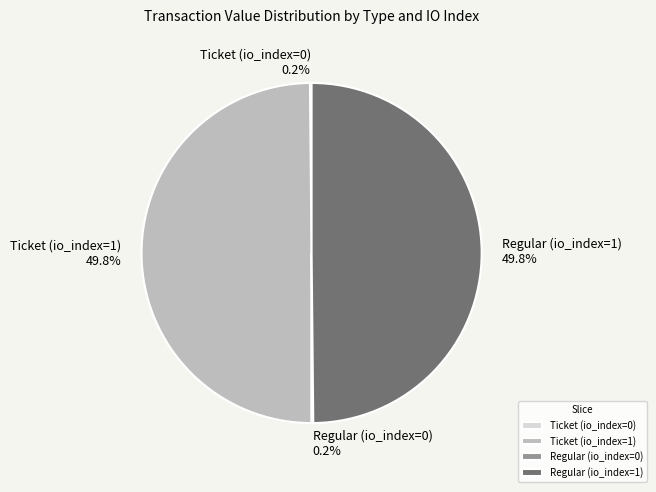

Approximately how many times larger is the value at Ticket (io_index=1) compared to Regular (io_index=1)?

1.0